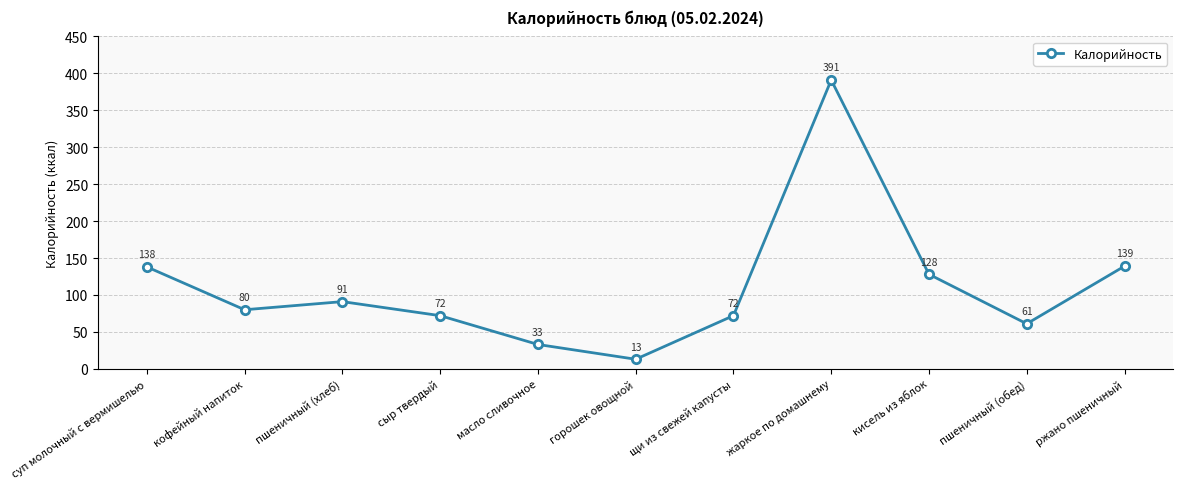

What is the sum of all values?

1218